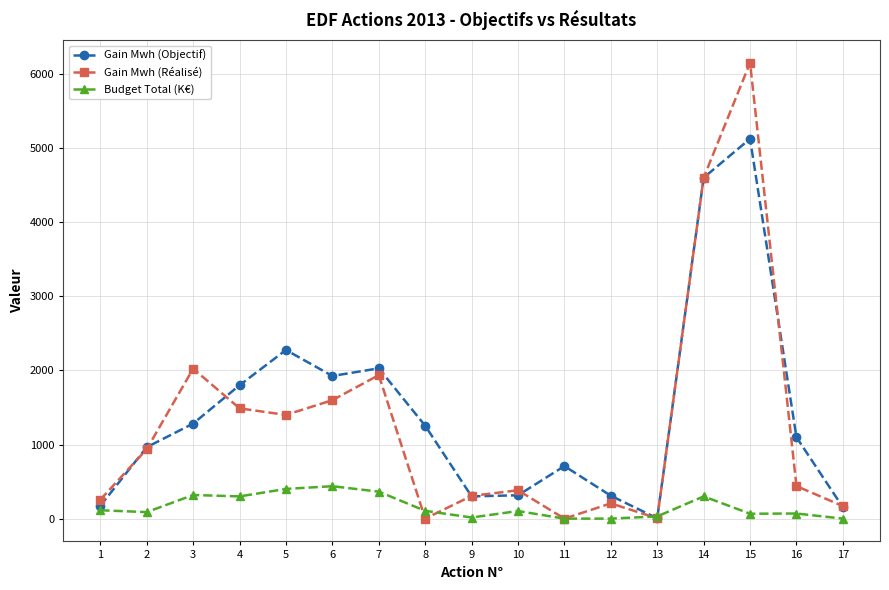

True or false: Gain Mwh (Objectif) has more than 1 interior local peaks.

True